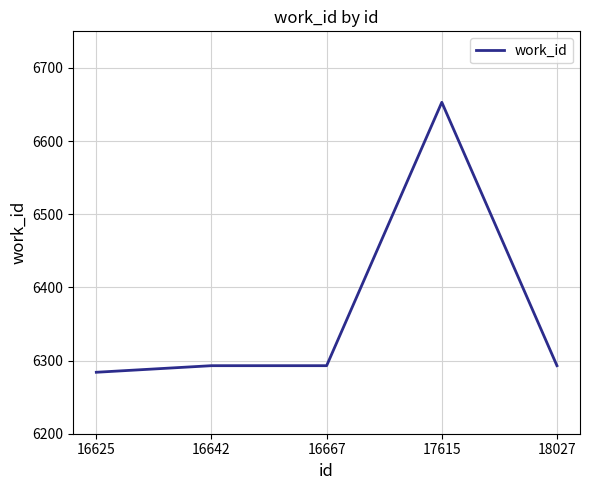

Which category has the highest value across all series?

17615